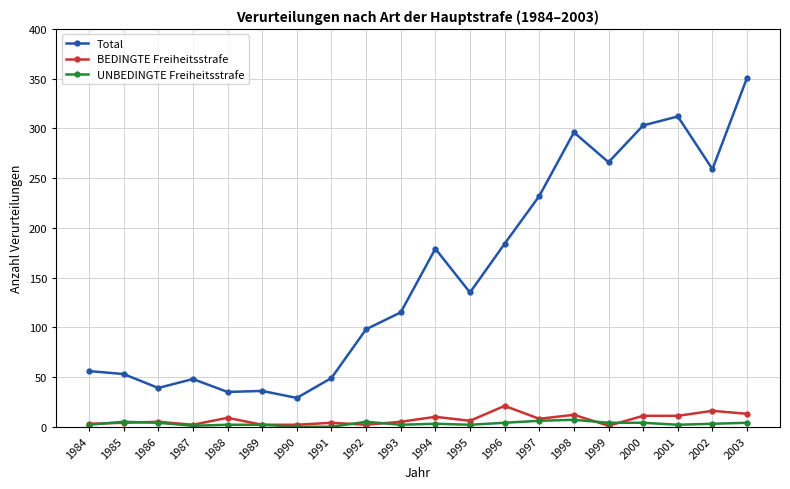

Which series changed the most between 1984 and 2002?

Total